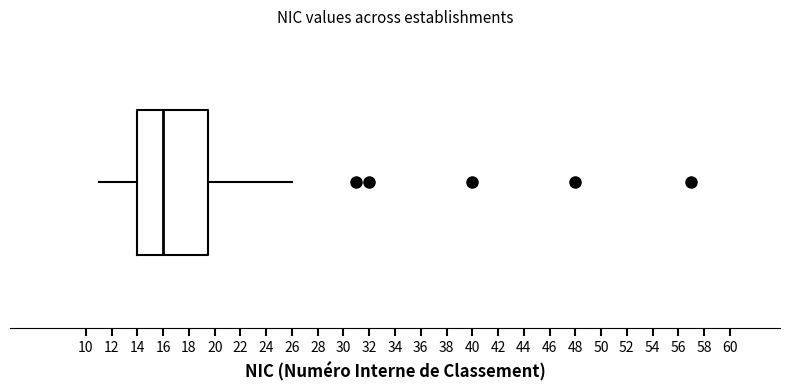

Read this box plot against the x-axis: the position of the median line, the range covered by the box, and the ends of both whiskers. The values are not printed on the chart, so give them approximately, as read against the axis.

median 16.0, box 14.0 to 19.6, whiskers 11.0 to 26.0